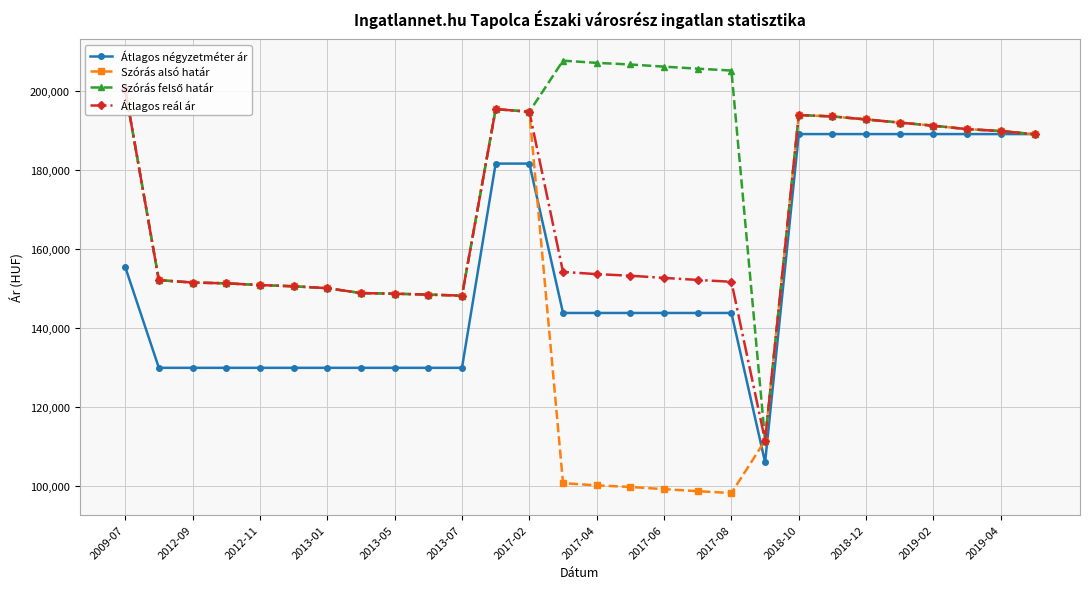

True or false: Szórás alsó határ has more than 1 interior local peaks.

True